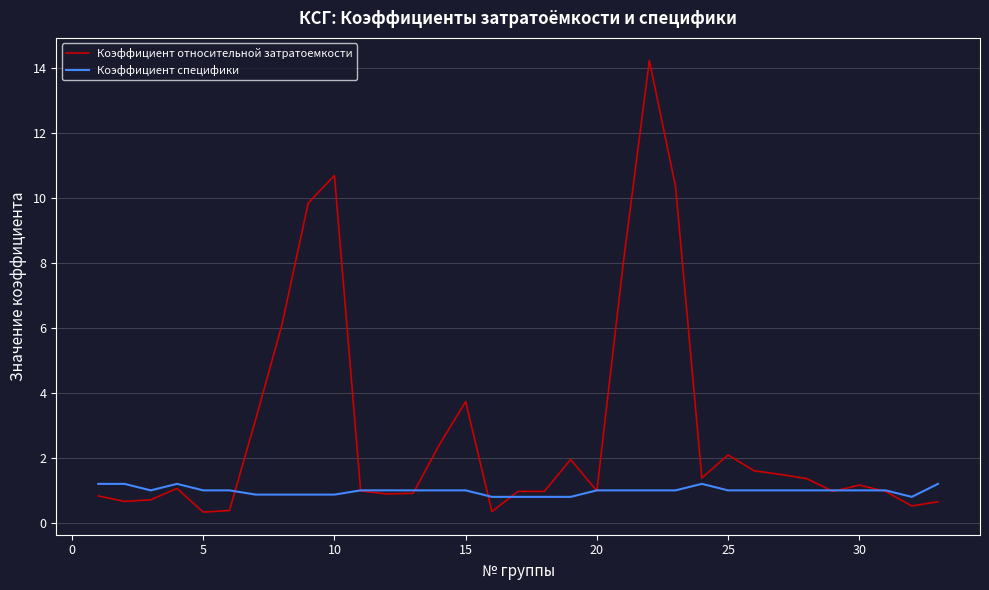

How many distinct data groups are displayed?

2